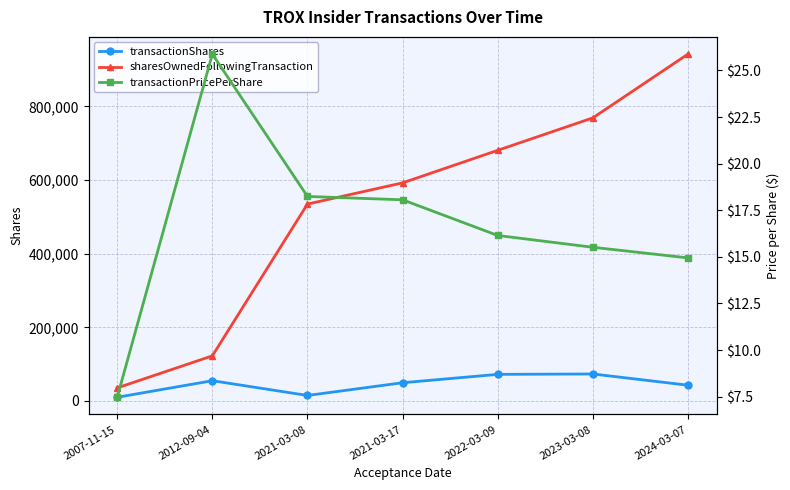

How many lines are shown in the chart?

3